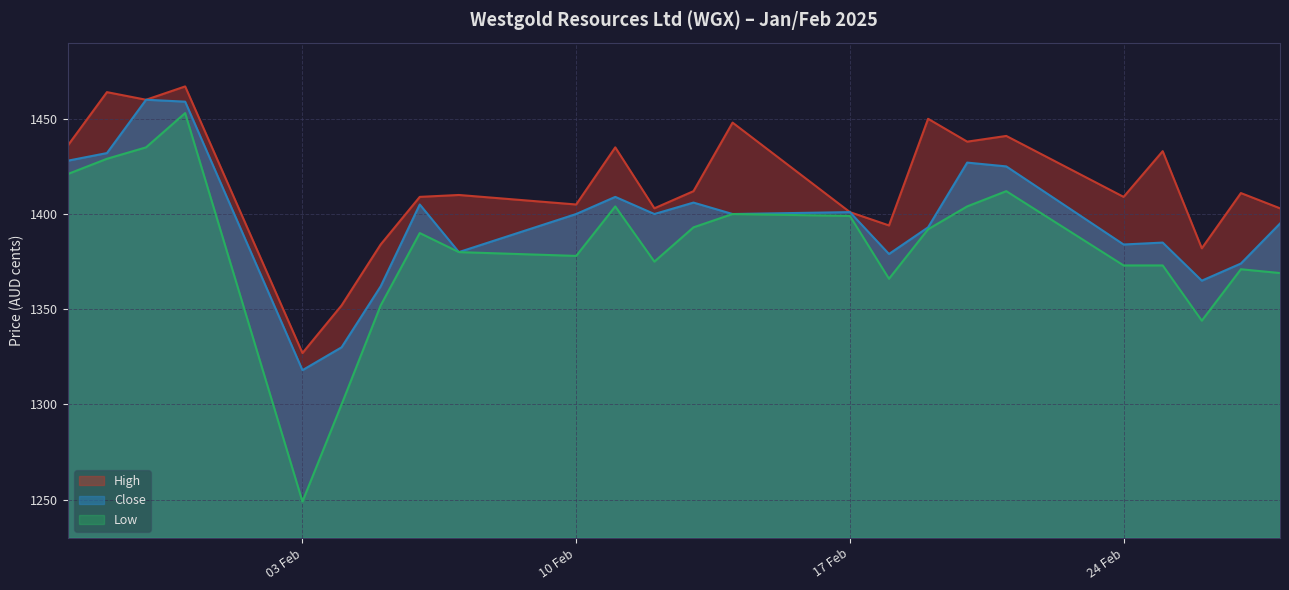

True or false: Close has a value of 1432 at 29.01.2025.

True